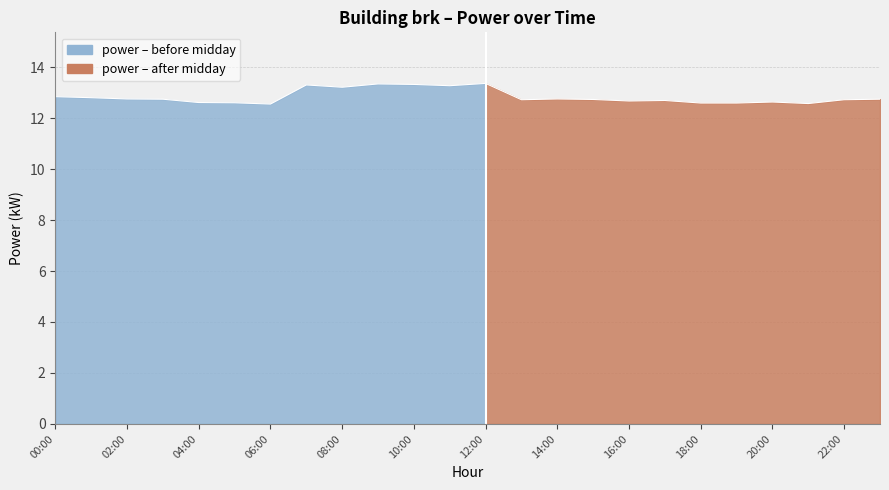

Which category has the lowest value across all series?

06:00